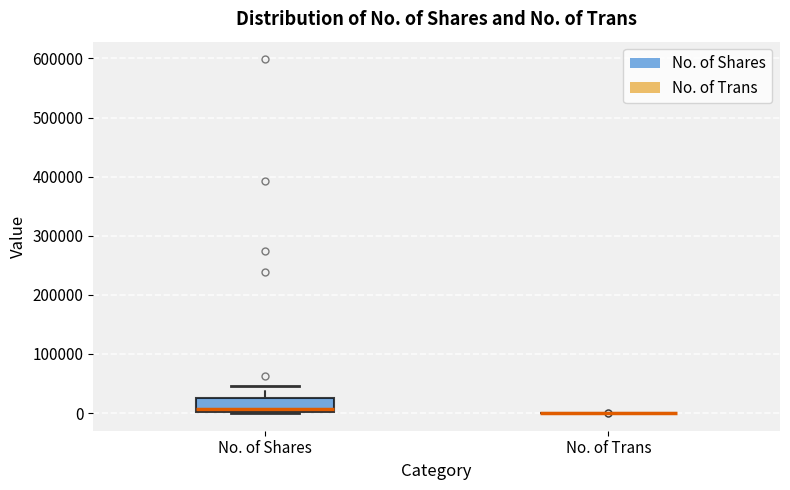

Reading left to right, transcribe this box plot: for each box, give where its median line is, the range the box spans, and where its two whiskers end, as read against the y-axis. The values are not printed on the chart, so give them approximately, as read against the axis.

No. of Shares: median 10000, box 0 to 30000, whiskers 0 to 50000
No. of Trans: box collapsed to a line at 0, whiskers 0 to 0